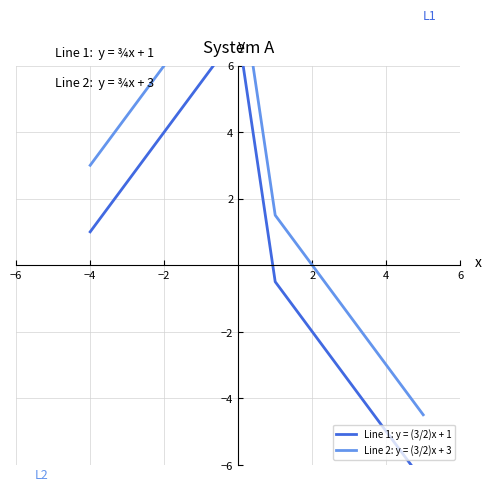

True or false: Line 1: y = (3/2)x + 1 has more than 2 interior local peaks.

False